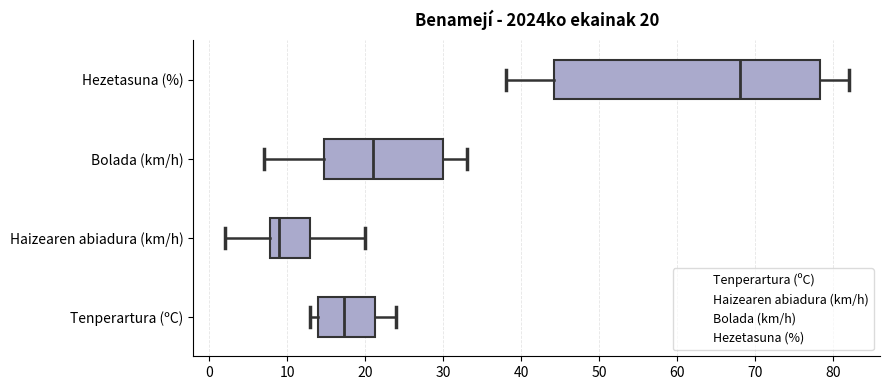

Which box's median line is the furthest to the right?

Hezetasuna (%)